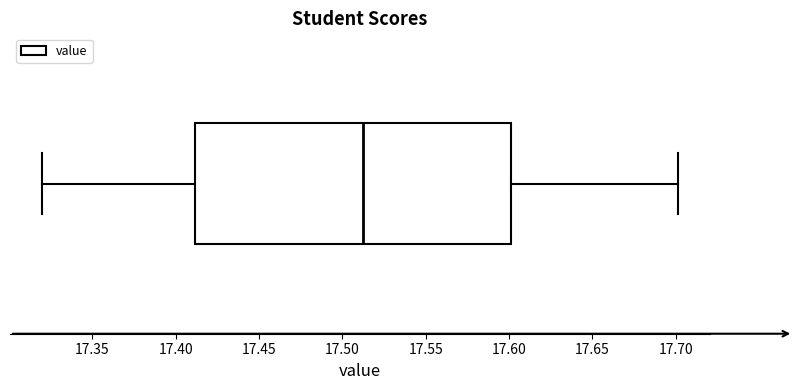

Read this box plot against the x-axis: the position of the median line, the range covered by the box, and the ends of both whiskers. The values are not printed on the chart, so give them approximately, as read against the axis.

median 17.51, box 17.41 to 17.60, whiskers 17.32 to 17.70